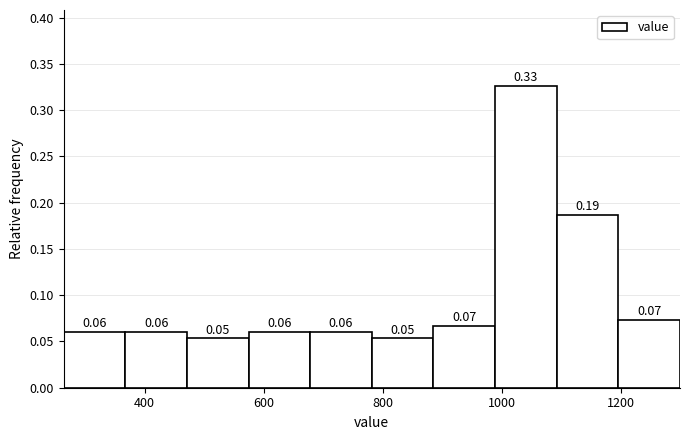

Over which range of the x-axis is the bar tallest?

980 to 1100